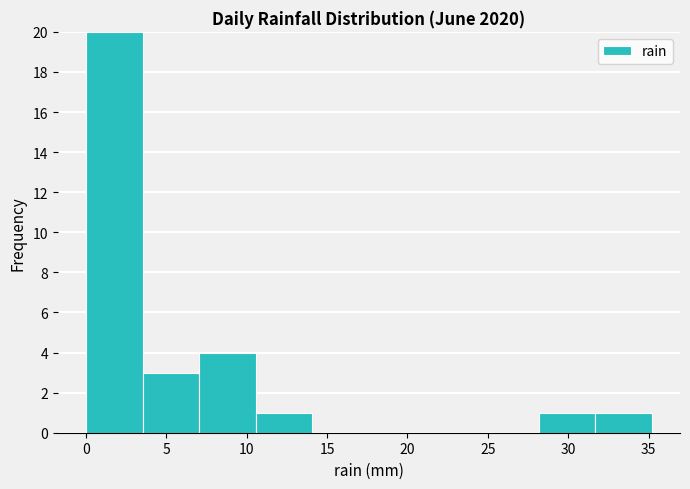

Over which range of the x-axis is the bar tallest?

0.0 to 3.5